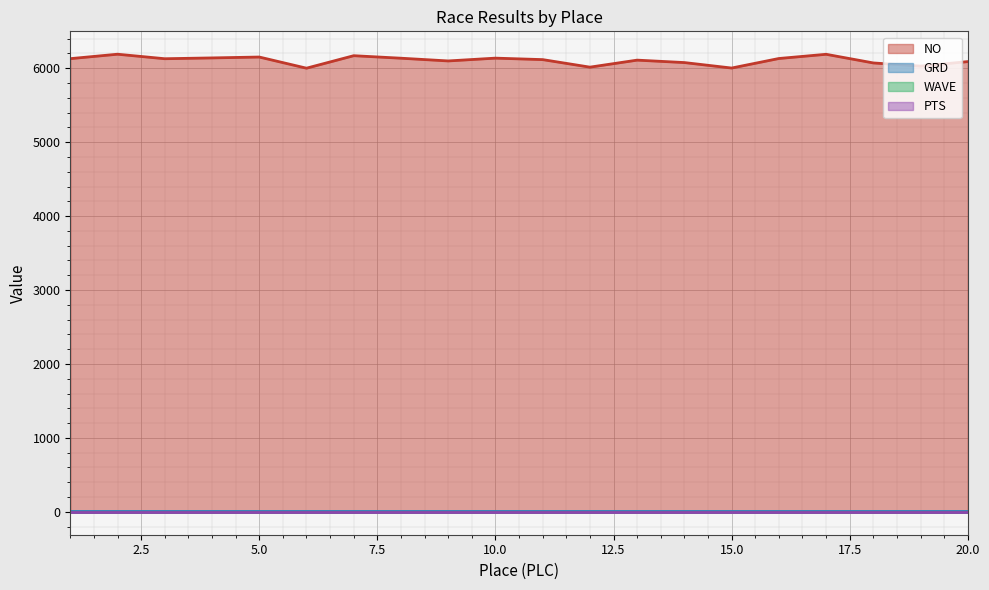

True or false: PTS and WAVE intersect in this chart.

False